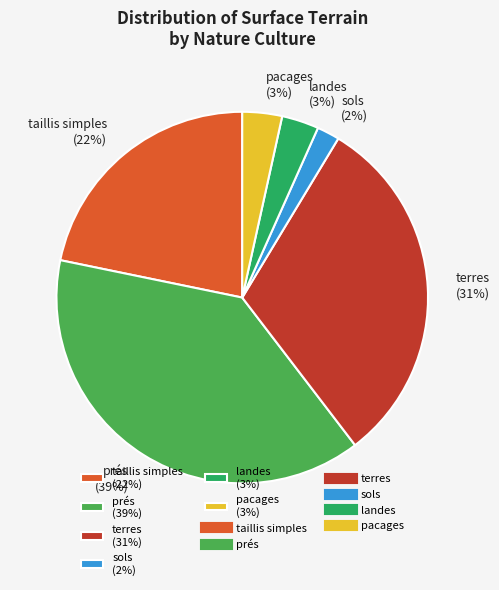

Does any single category account for the majority?

No